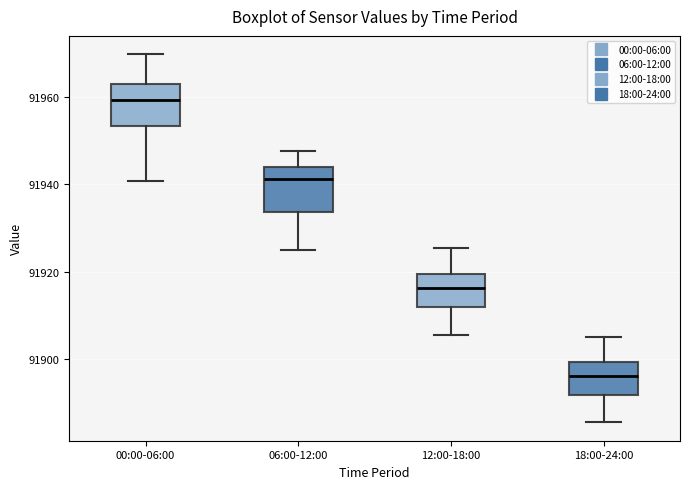

Reading left to right, read every box against the y-axis: the position of its median line, the range the box covers, and the ends of its whiskers. The values are not printed on the chart, so give them approximately, as read against the axis.

00:00-06:00: median 91960, box 91954 to 91964, whiskers 91940 to 91970
06:00-12:00: median 91942, box 91934 to 91944, whiskers 91924 to 91948
12:00-18:00: median 91916, box 91912 to 91920, whiskers 91906 to 91926
18:00-24:00: median 91896, box 91892 to 91900, whiskers 91886 to 91906